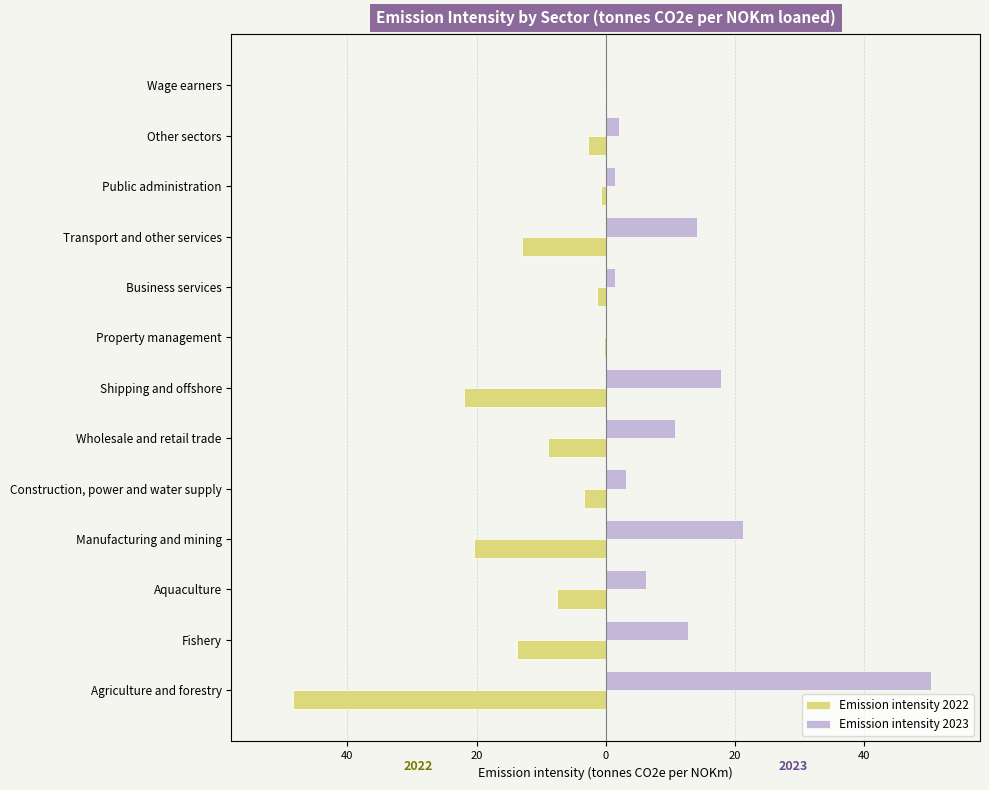

What are all the series names shown in the legend?

Emission intensity 2022, Emission intensity 2023